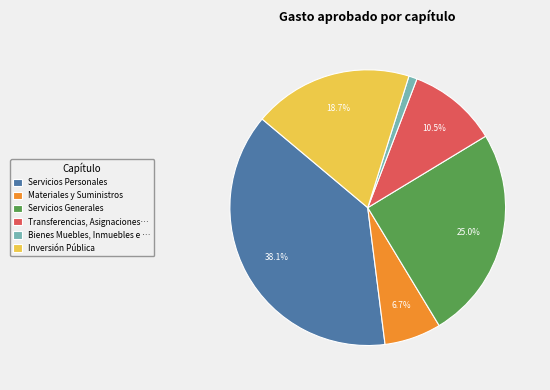

How many slices are in this pie chart?

6